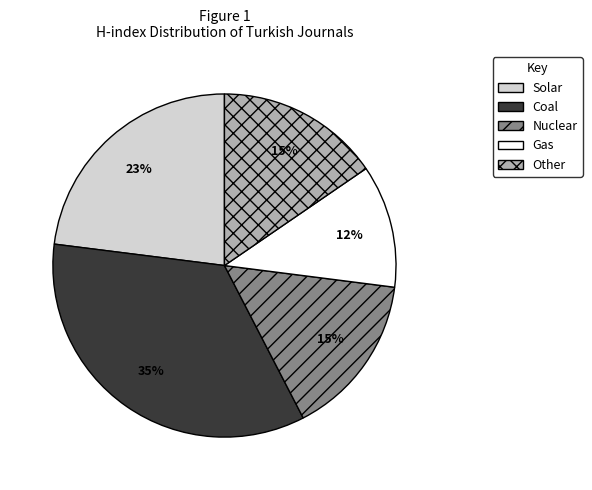

Is there any slice that represents more than half of the pie?

No